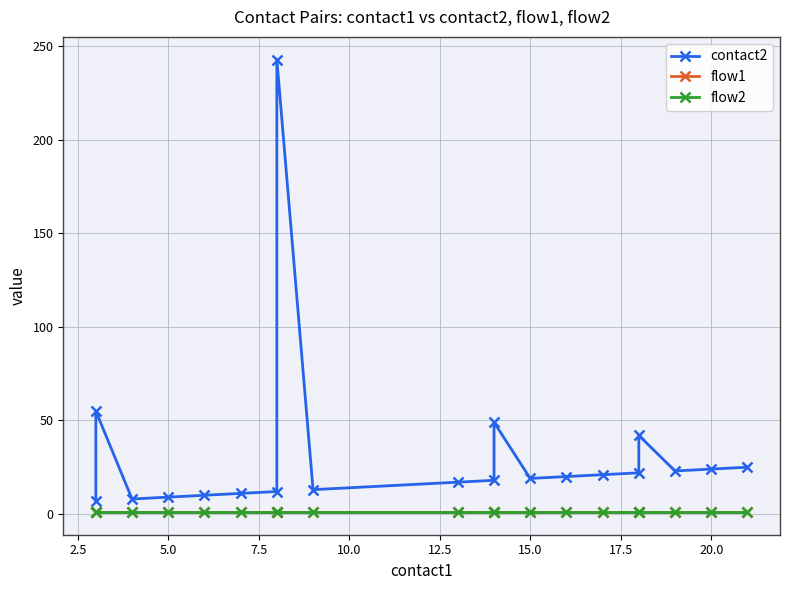

Is this an area chart (filled region under the line)?

No